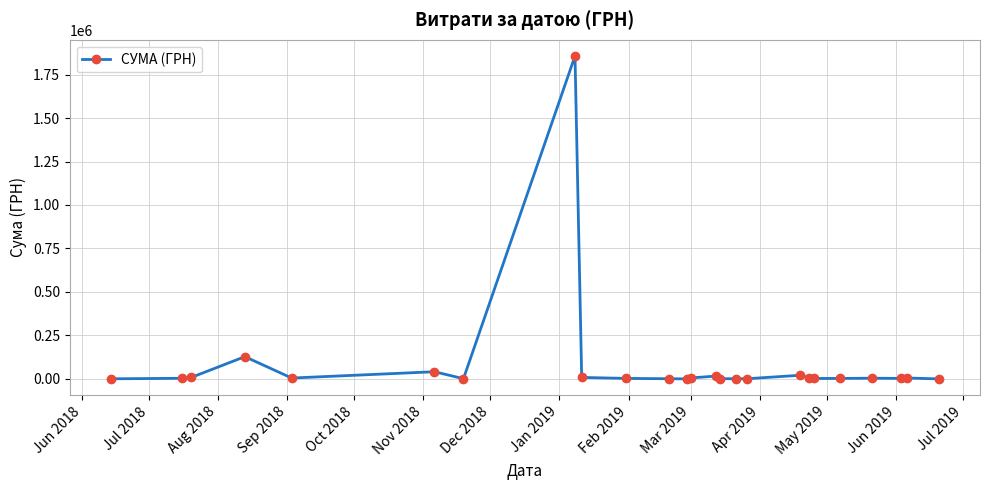

What is the maximum value shown in the chart?

1856710.5